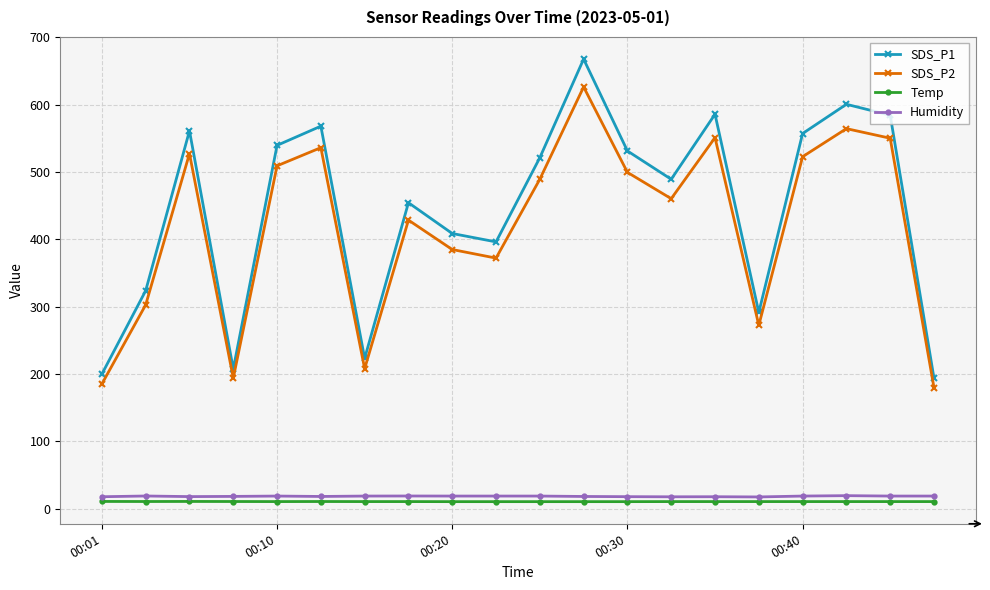

What is the maximum value shown in the chart?

667.7